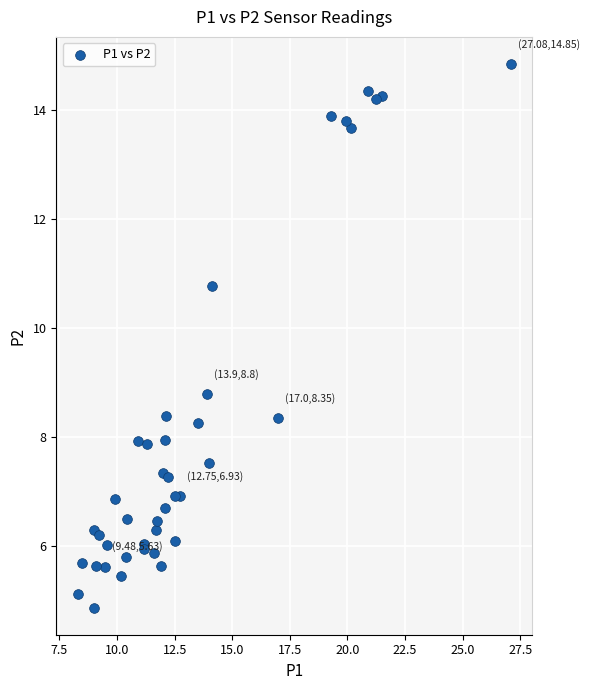

What Y value in the scatter plot is closest to 9?

8.8